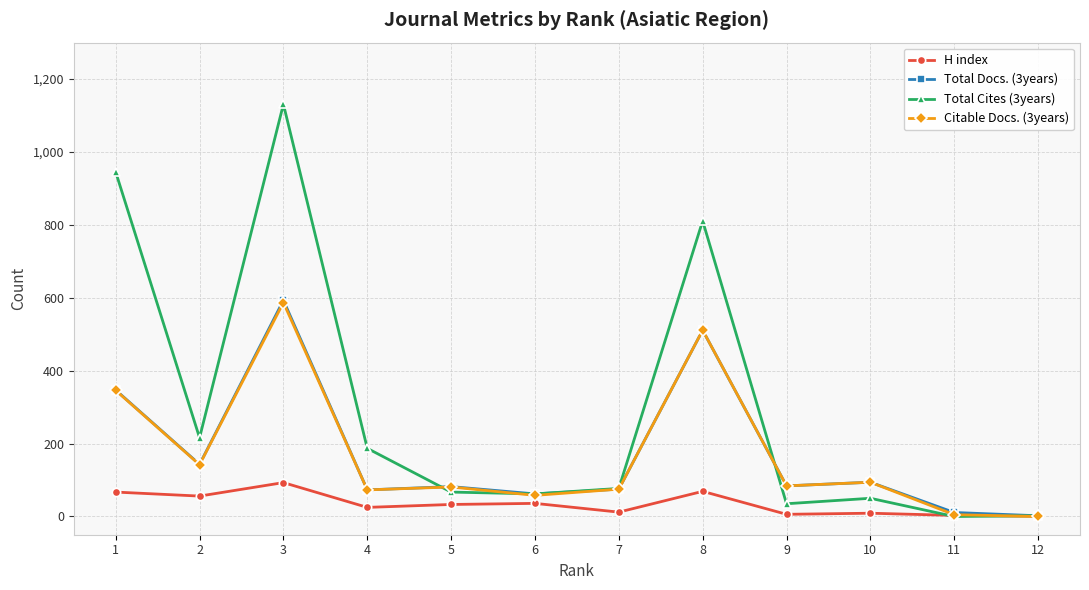

What is the greatest value displayed?

1131